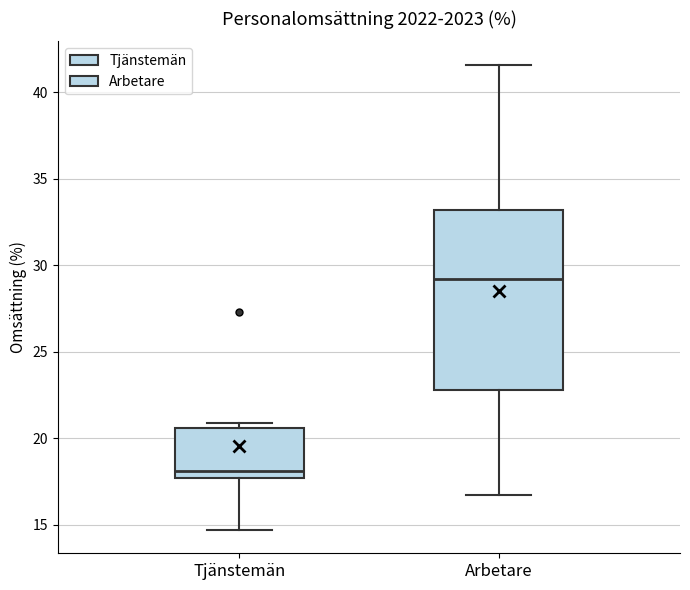

Reading left to right, transcribe this box plot: for each box, give where its median line is, the range the box spans, and where its two whiskers end, as read against the y-axis. The values are not printed on the chart, so give them approximately, as read against the axis.

Tjänstemän: median 18.0, box 17.5 to 20.5, whiskers 14.5 to 21.0
Arbetare: median 29.0, box 23.0 to 33.0, whiskers 16.5 to 41.5